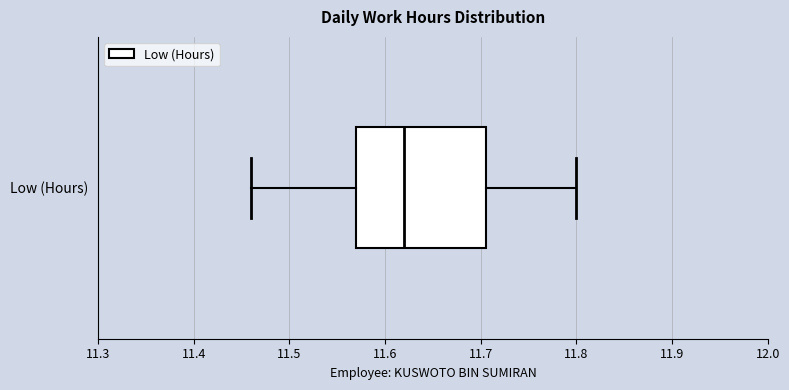

Transcribe this box plot: give where the median line is, the range the box spans, and where the two whiskers end, as read against the x-axis. The values are not printed on the chart, so give them approximately, as read against the axis.

median 11.62, box 11.57 to 11.71, whiskers 11.46 to 11.80